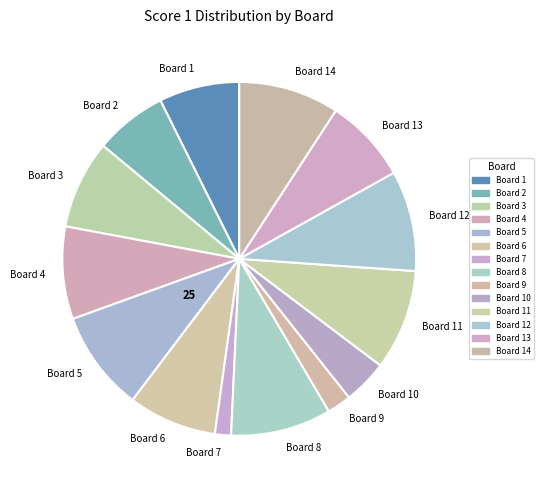

Which has a higher value, Board 8 or Board 4?

Board 8